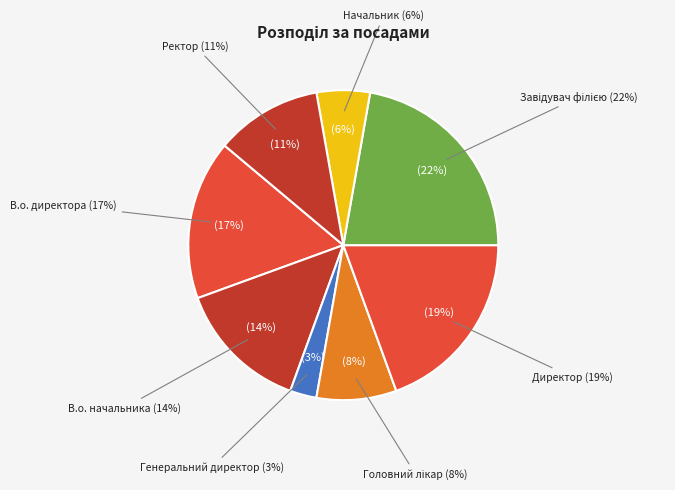

Approximately how many times larger is the value at В.о. директора compared to В.о. начальника?

1.2